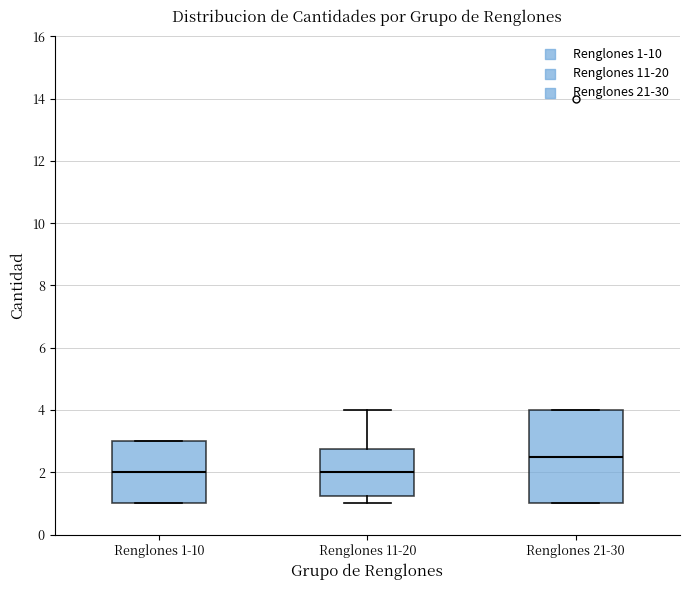

Reading left to right, read every box against the y-axis: the position of its median line, the range the box covers, and the ends of its whiskers. The values are not printed on the chart, so give them approximately, as read against the axis.

Renglones 1-10: median 2.0, box 1.0 to 3.0, whiskers 1.0 to 3.0
Renglones 11-20: median 2.0, box 1.2 to 2.8, whiskers 1.0 to 4.0
Renglones 21-30: median 2.6, box 1.0 to 4.0, whiskers 1.0 to 4.0